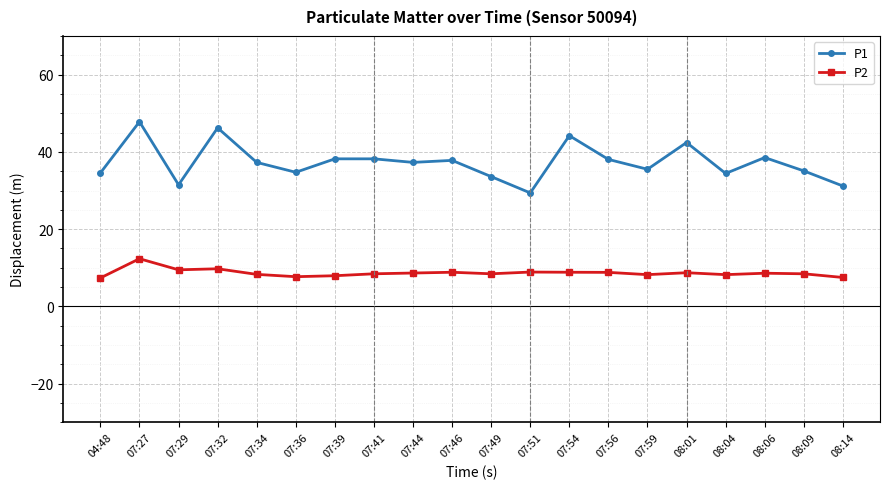

What is the sum of the P2 values at 07:46 and 07:29?

18.3